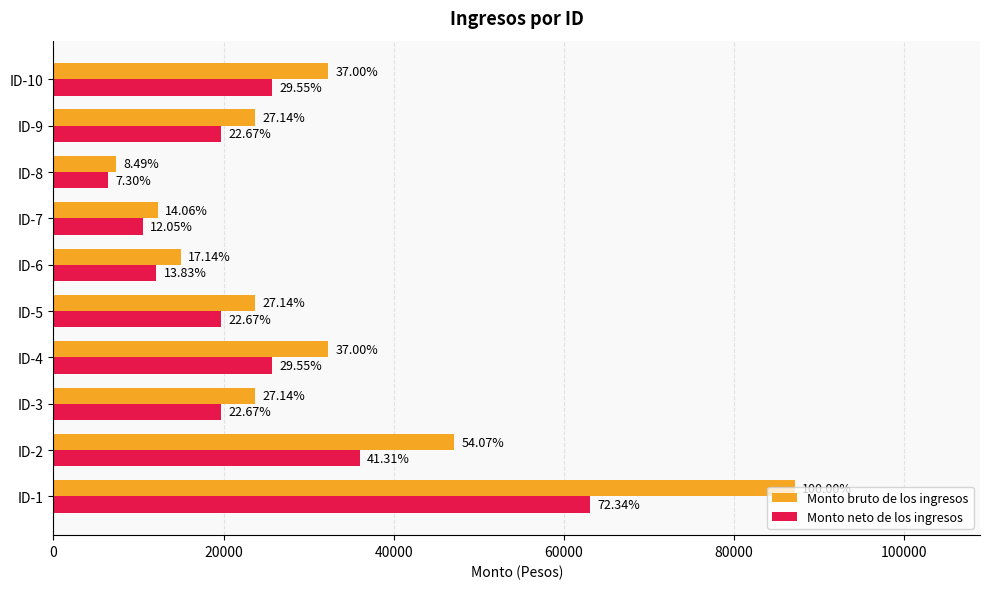

What are all the series names shown in the legend?

Monto bruto de los ingresos, Monto neto de los ingresos